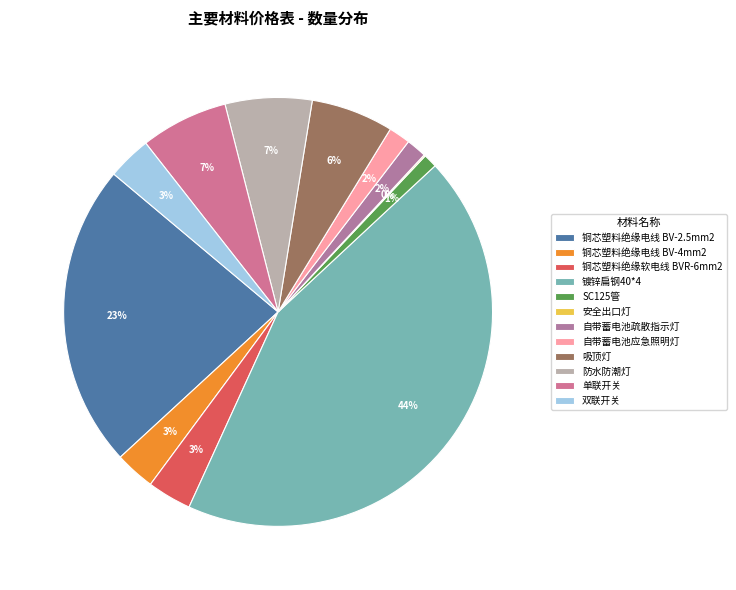

To the nearest percent, what is the difference between the largest and smallest slice percentages?

44%